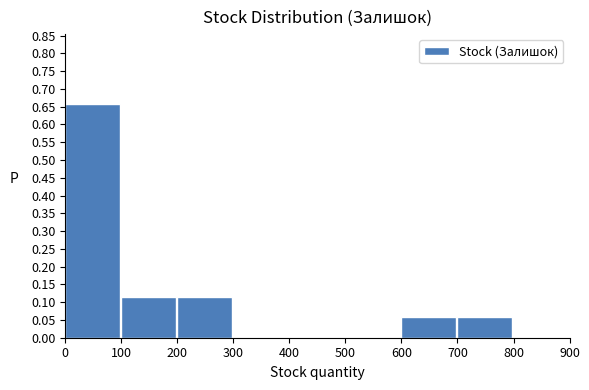

Which range on the x-axis has the tallest bar?

0 to 100